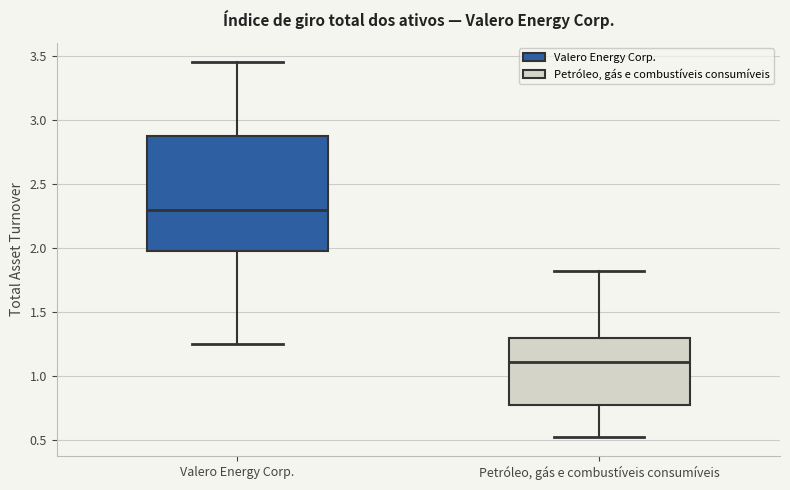

Where does the median line of the box for Valero Energy Corp. sit on the y-axis? The values are not printed on the chart, so give them approximately, as read against the axis.

2.30